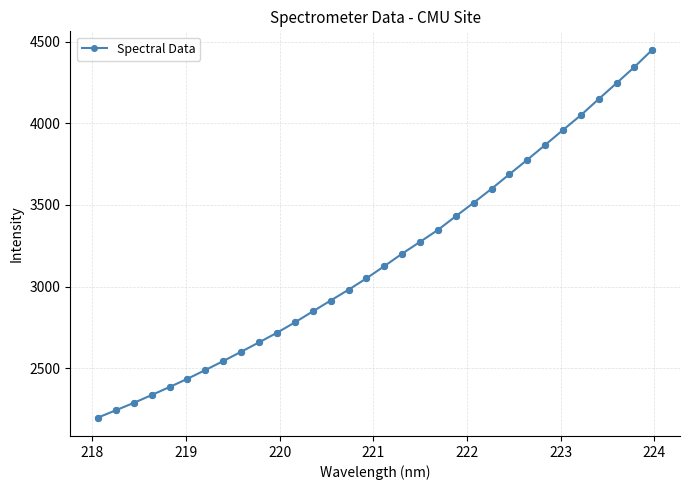

What is the greatest value displayed?

4450.1